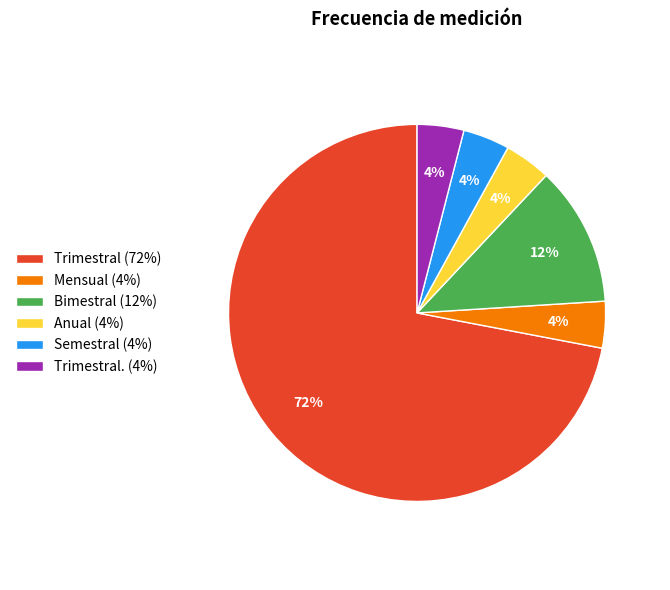

Which slice is the largest?

Trimestral (72%)